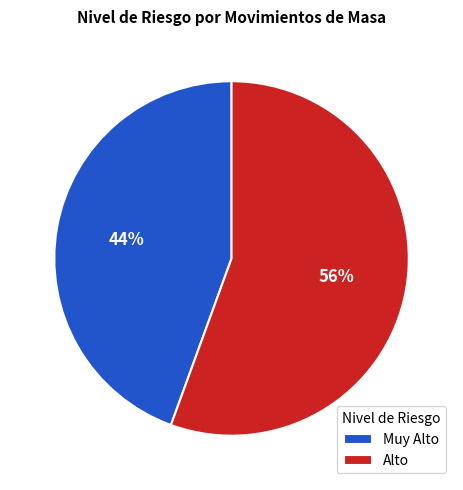

Between Muy Alto and Alto, which is larger?

Alto